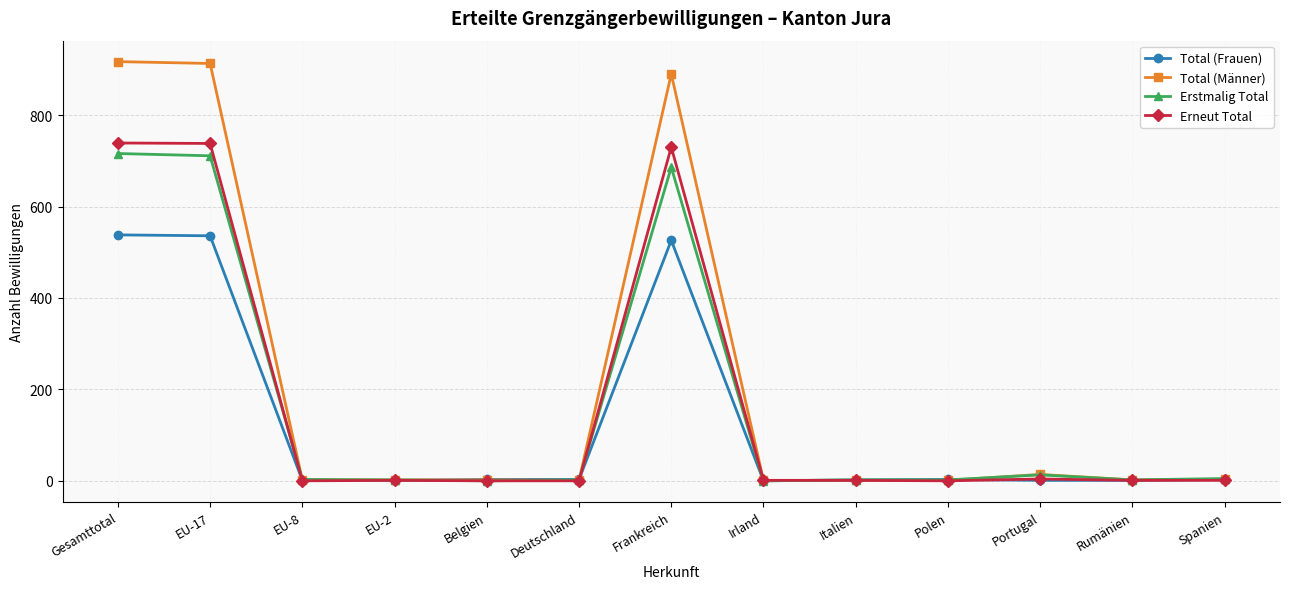

Which series has the largest total across all categories?

Total (Männer)